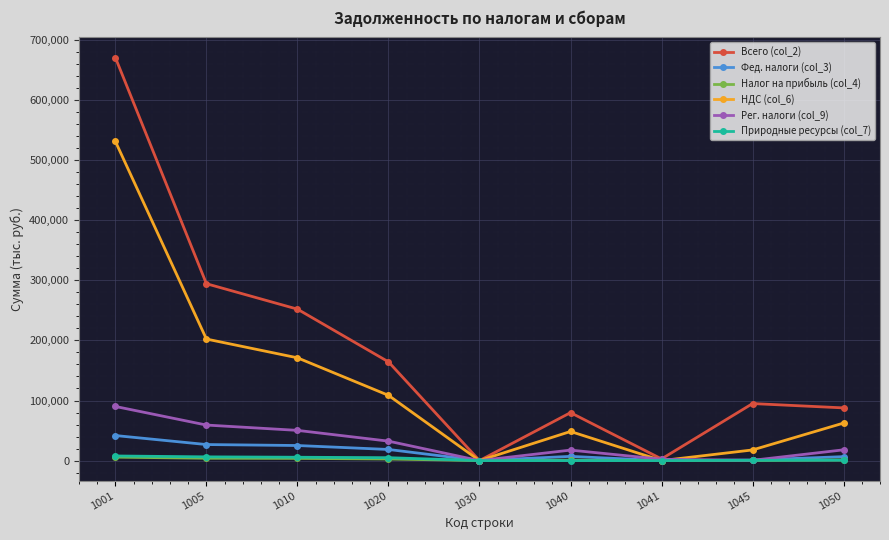

At which category is the sum across all series the highest?

1001